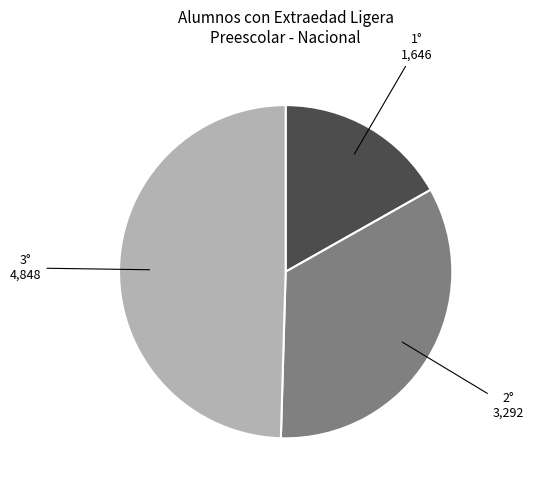

Does any single category account for the majority?

No